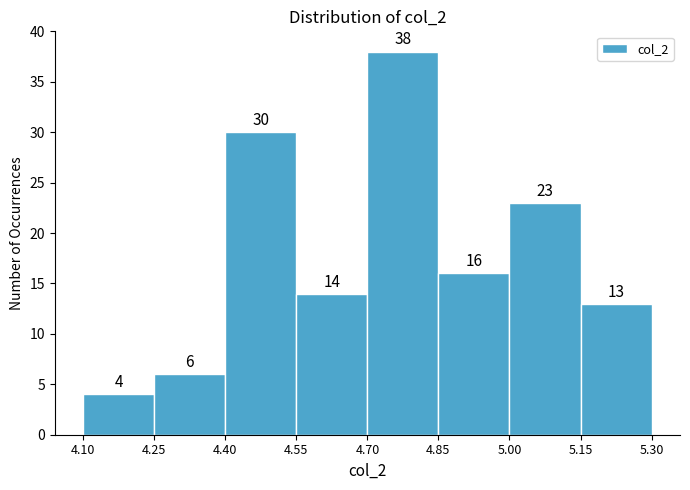

Reading left to right, list every bar in this chart as the range it spans on the x-axis followed by its height.

4.10 to 4.25: 4
4.25 to 4.40: 6
4.40 to 4.55: 30
4.55 to 4.70: 14
4.70 to 4.85: 38
4.85 to 5.00: 16
5.00 to 5.15: 23
5.15 to 5.30: 13